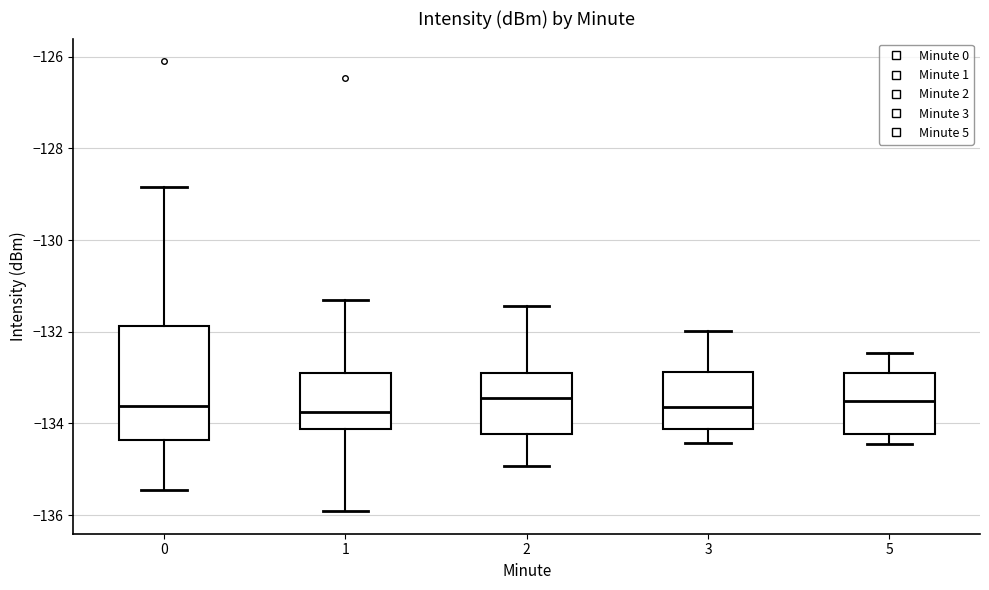

Reading left to right, transcribe this box plot: for each box, give where its median line is, the range the box spans, and where its two whiskers end, as read against the y-axis. The values are not printed on the chart, so give them approximately, as read against the axis.

0: median -133.6, box -134.4 to -131.8, whiskers -135.4 to -128.8
1: median -133.8, box -134.2 to -133.0, whiskers -136.0 to -131.2
2: median -133.4, box -134.2 to -132.8, whiskers -135.0 to -131.4
3: median -133.6, box -134.2 to -132.8, whiskers -134.4 to -132.0
5: median -133.6, box -134.2 to -132.8, whiskers -134.4 to -132.4